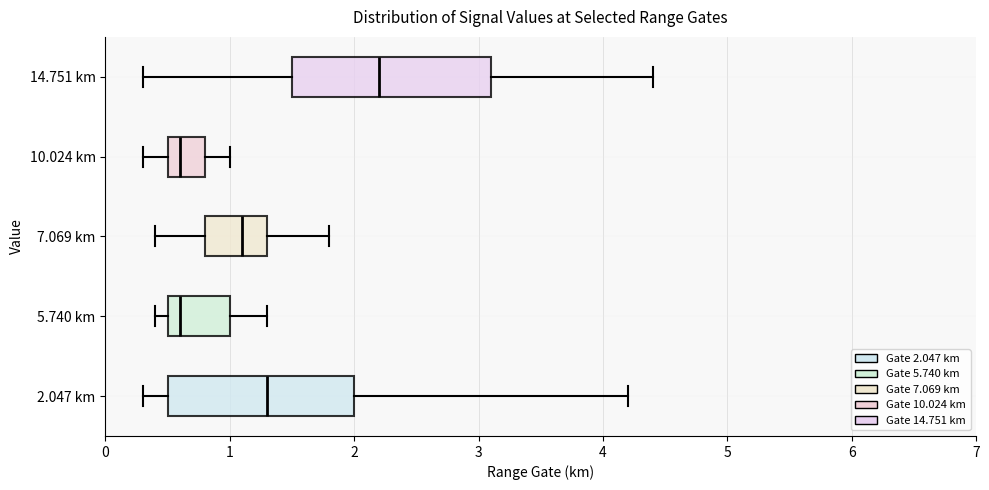

Where does the right whisker of the box for 5.740 km end on the x-axis? The values are not printed on the chart, so give them approximately, as read against the axis.

1.3